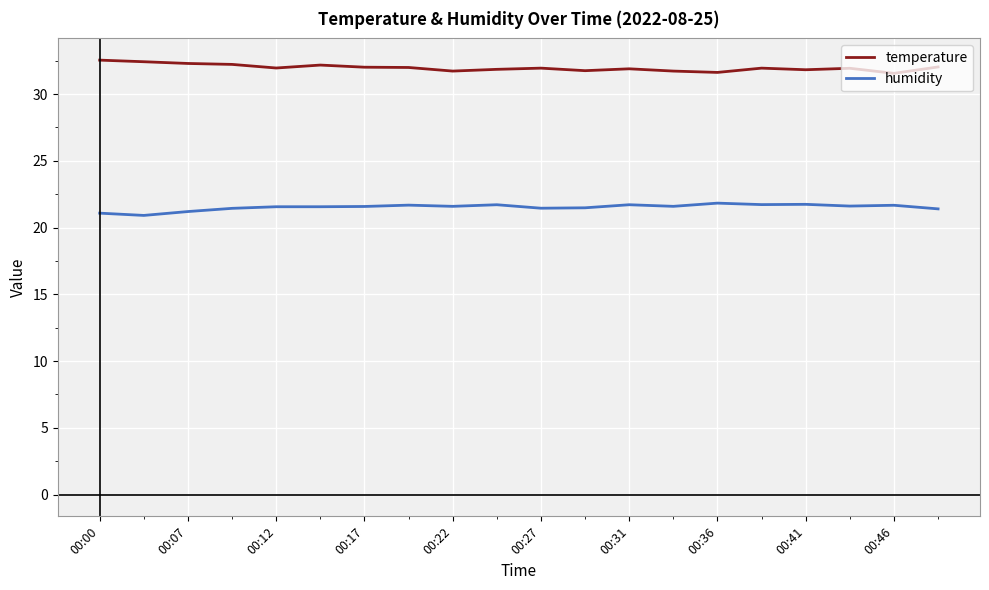

True or false: temperature has more than 1 points higher than both neighbors.

True